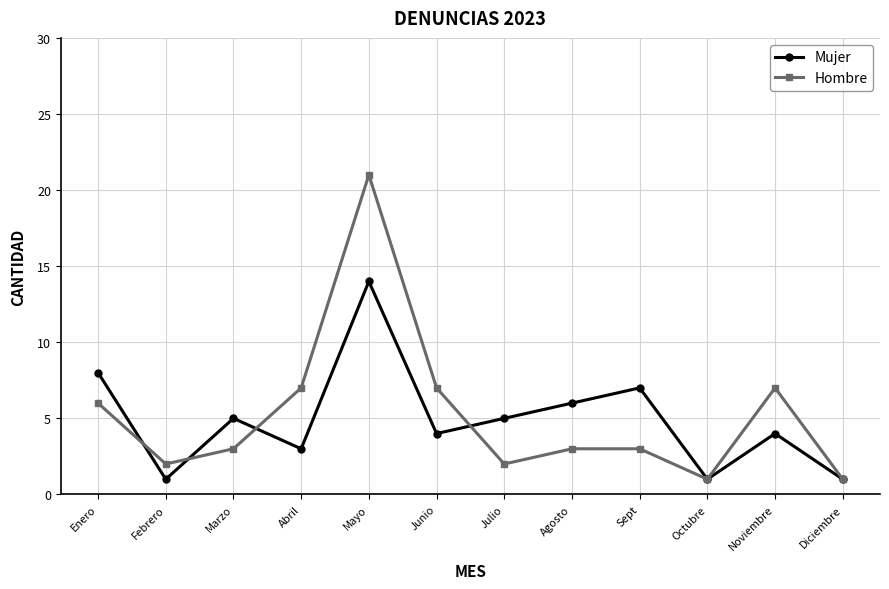

What is the label of the 9th point from the right?

Abril